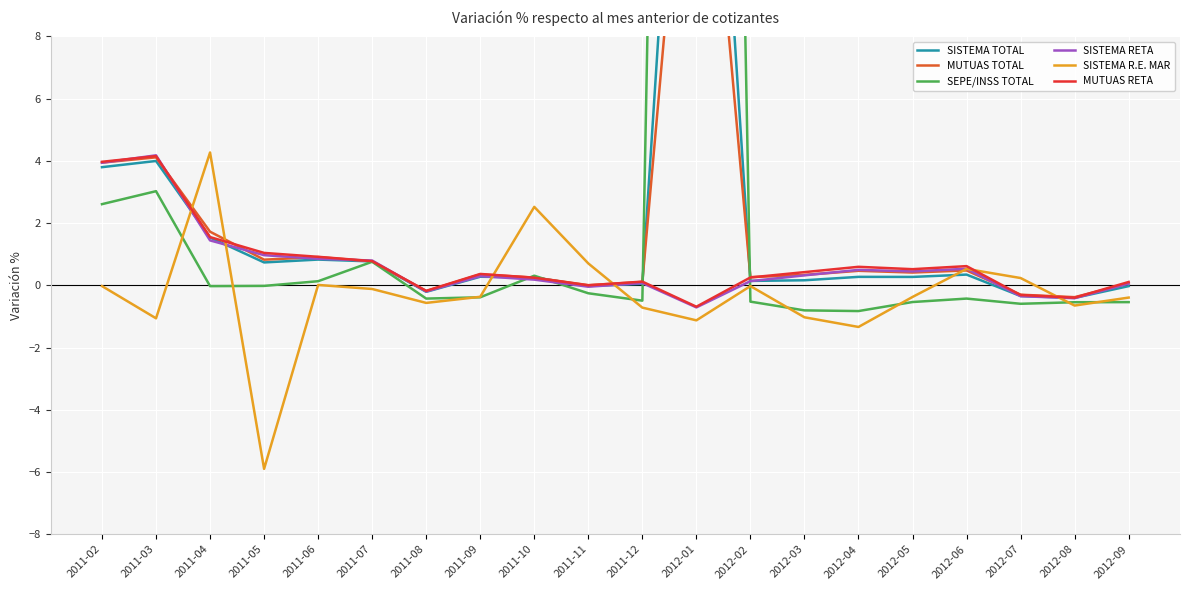

Is it true that SEPE/INSS TOTAL equals 4.8 at 2011-03?

False